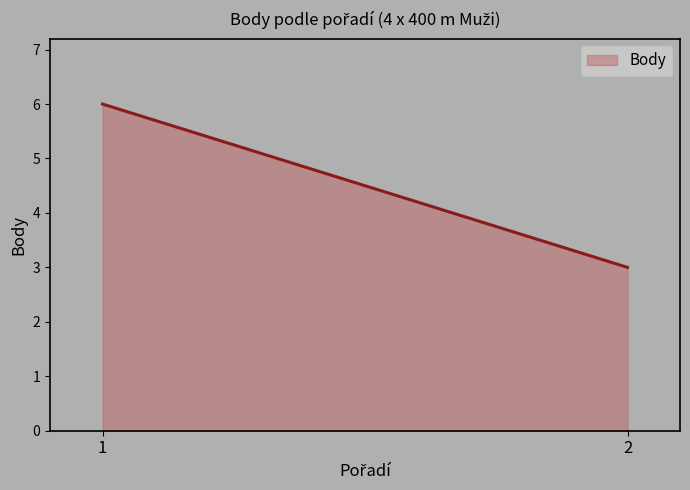

What is the minimum value shown in the chart?

3.0